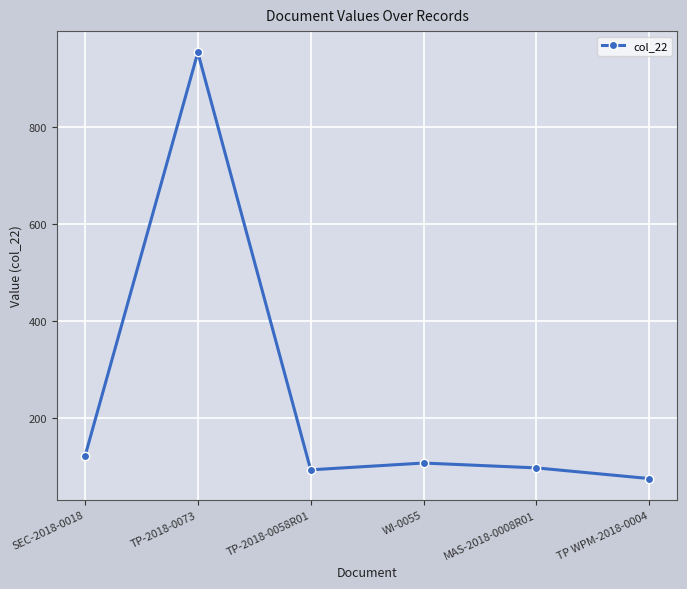

What is the greatest value displayed?

954